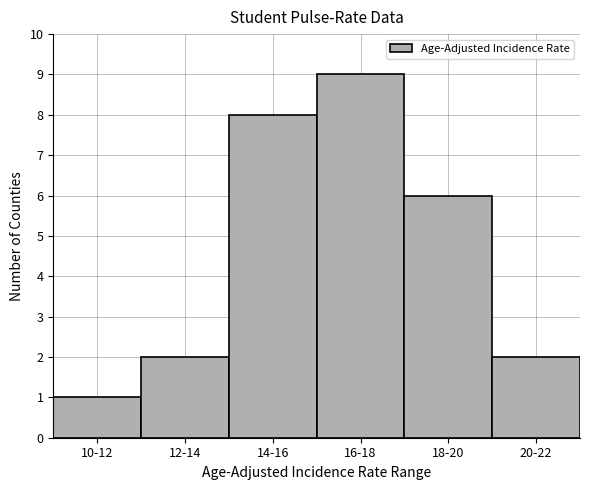

Reading left to right, extract all data points from this chart.

1	2	8	9	6	2